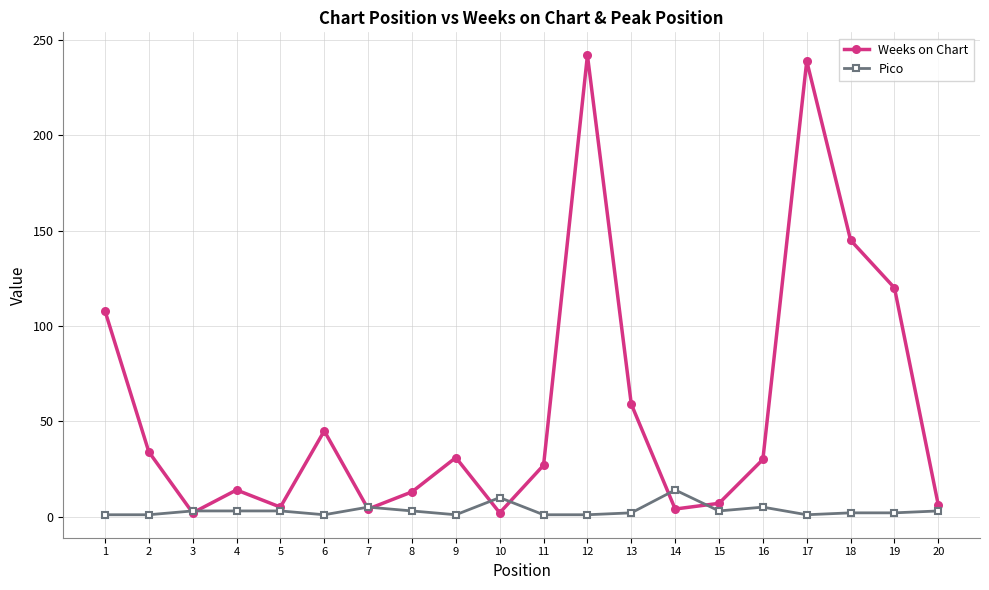

What is the sum of the Weeks on Chart values at 1 and 4?

122